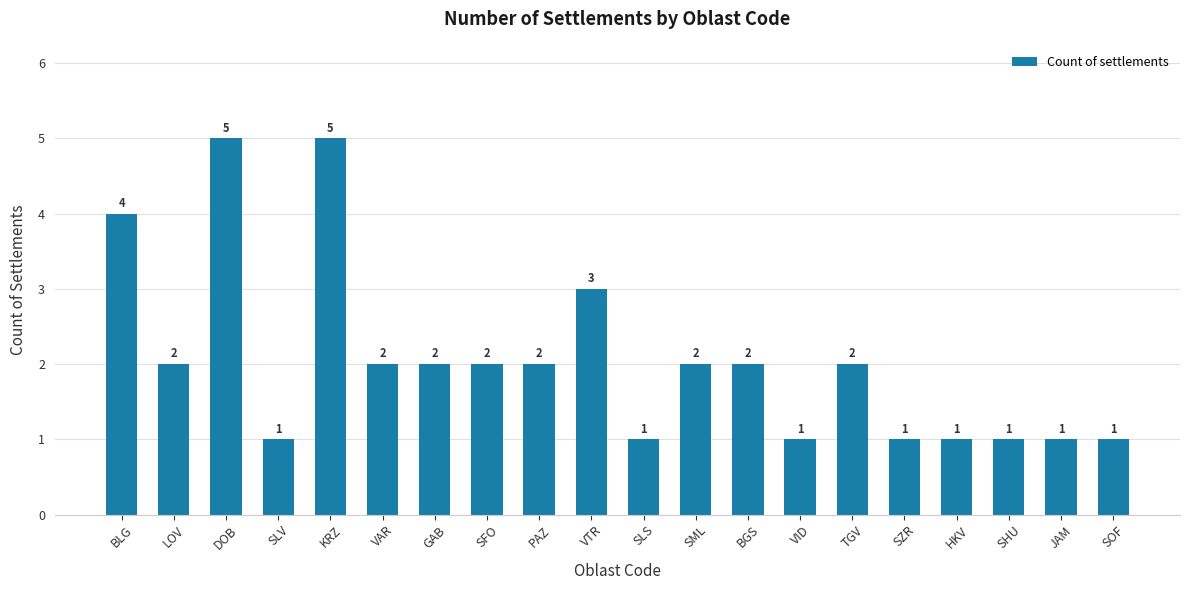

What is the sum of all values?

41